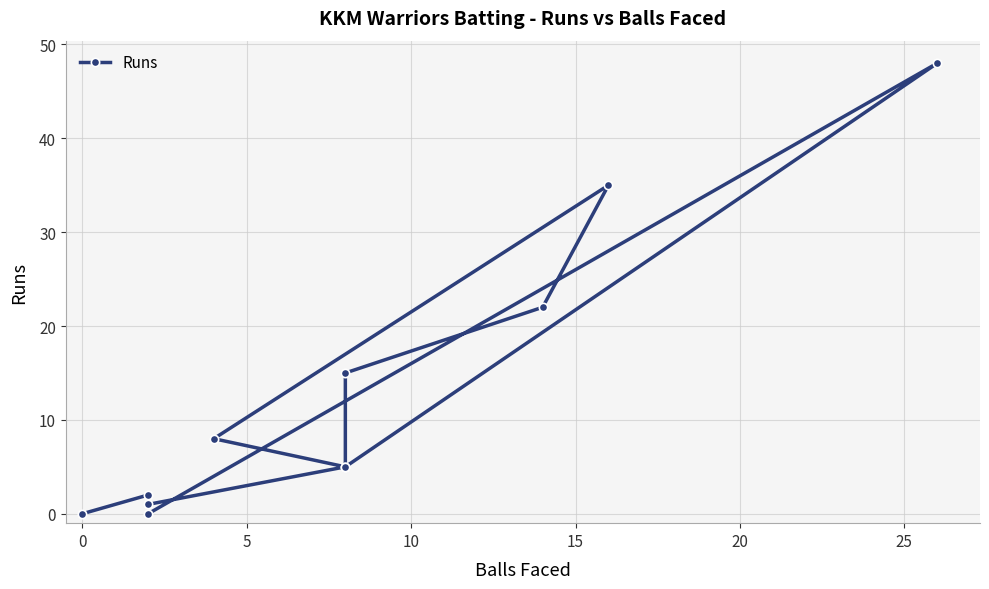

What is the difference between the maximum and minimum values?

48